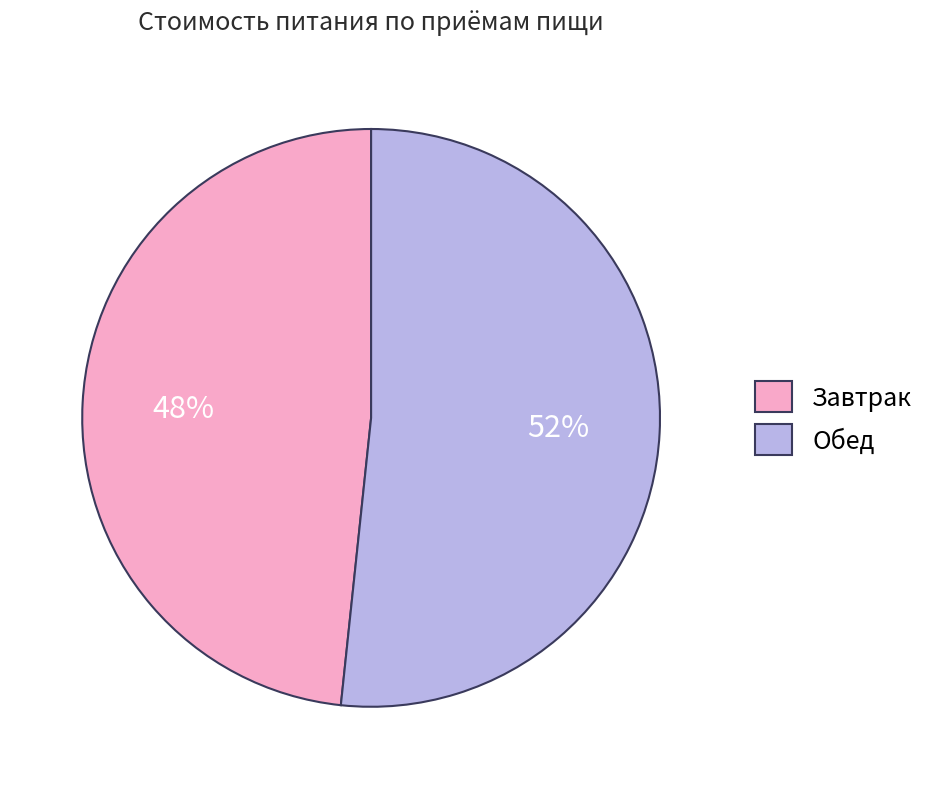

Does Обед account for over 50% of the chart?

Yes